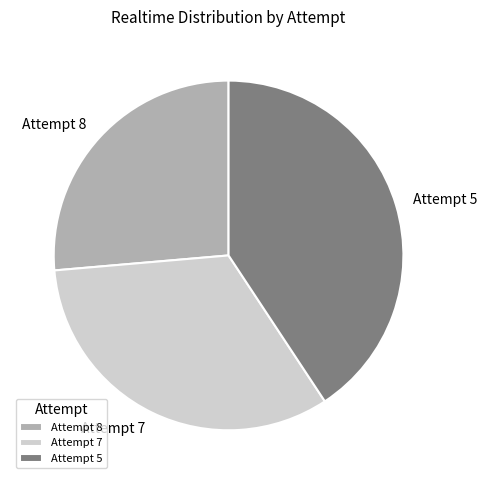

Do Attempt 7 and Attempt 8 together represent more than half of the pie?

Yes